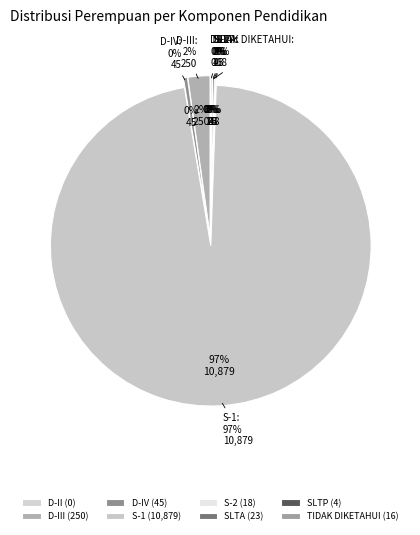

What is the ratio of the value at SLTP to the value at SLTA?

0.2